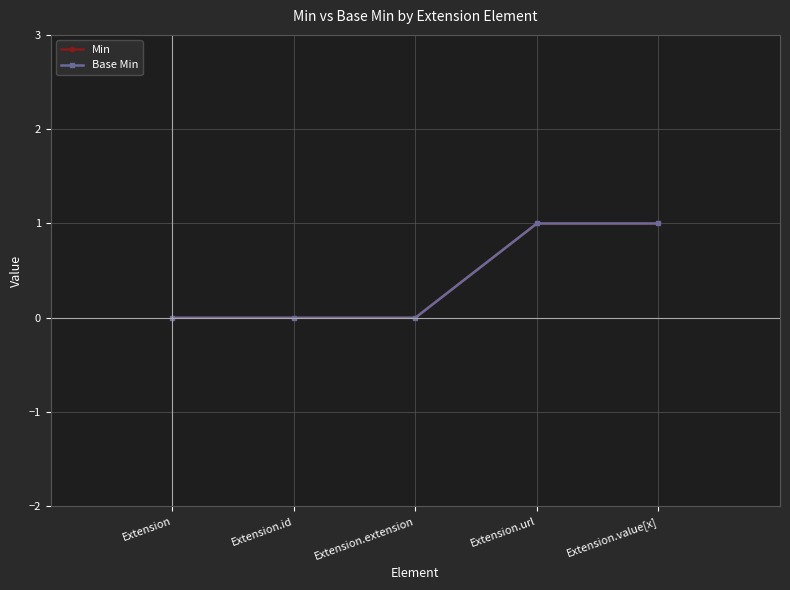

Is this an area chart (filled region under the line)?

No